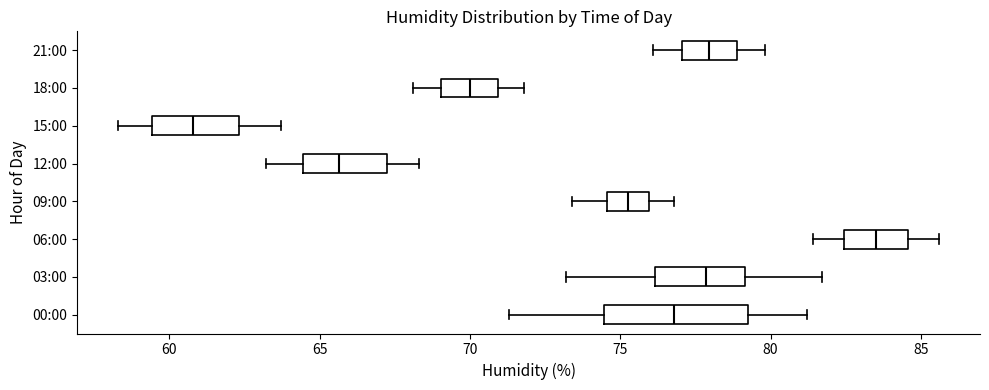

Reading bottom to top, transcribe this box plot: for each box, give where its median line is, the range the box spans, and where its two whiskers end, as read against the x-axis. The values are not printed on the chart, so give them approximately, as read against the axis.

00:00: median 77.0, box 74.5 to 79.5, whiskers 71.5 to 81.0
03:00: median 78.0, box 76.0 to 79.0, whiskers 73.0 to 81.5
06:00: median 83.5, box 82.5 to 84.5, whiskers 81.5 to 85.5
09:00: median 75.5, box 74.5 to 76.0, whiskers 73.5 to 77.0
12:00: median 65.5, box 64.5 to 67.5, whiskers 63.0 to 68.5
15:00: median 61.0, box 59.5 to 62.5, whiskers 58.5 to 63.5
18:00: median 70.0, box 69.0 to 71.0, whiskers 68.0 to 72.0
21:00: median 78.0, box 77.0 to 79.0, whiskers 76.0 to 80.0